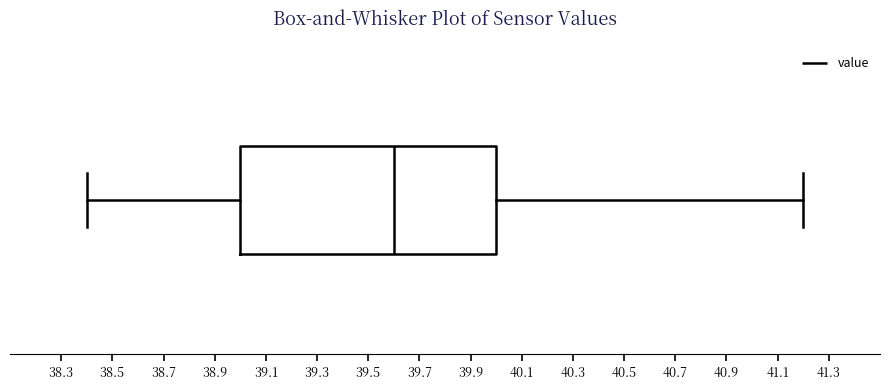

Where does the left whisker of the box end on the x-axis? The values are not printed on the chart, so give them approximately, as read against the axis.

38.4